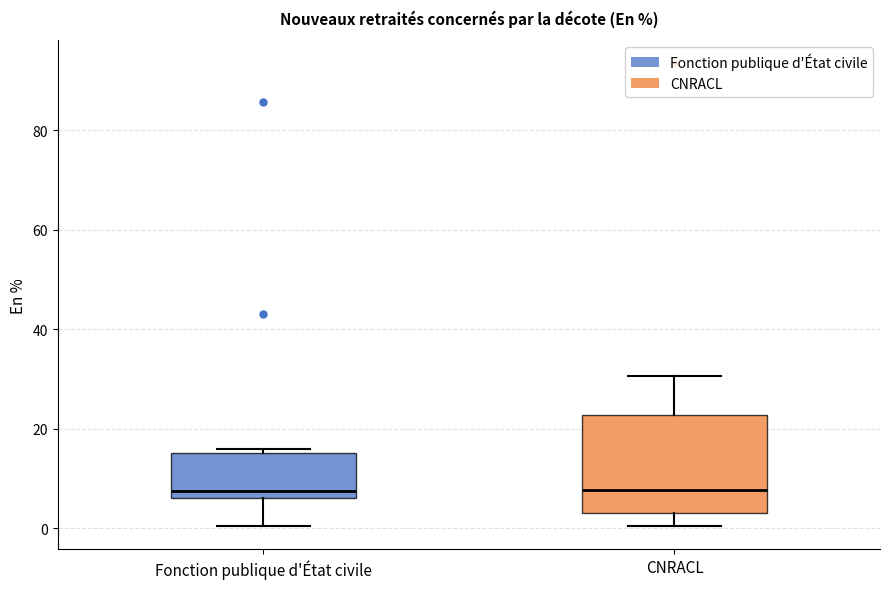

Reading left to right, transcribe this box plot: for each box, give where its median line is, the range the box spans, and where its two whiskers end, as read against the y-axis. The values are not printed on the chart, so give them approximately, as read against the axis.

Fonction publique d'État civile: median 8, box 6 to 16, whiskers 0 to 16 (just above the box's upper edge)
CNRACL: median 8, box 2 to 22, whiskers 0 to 30